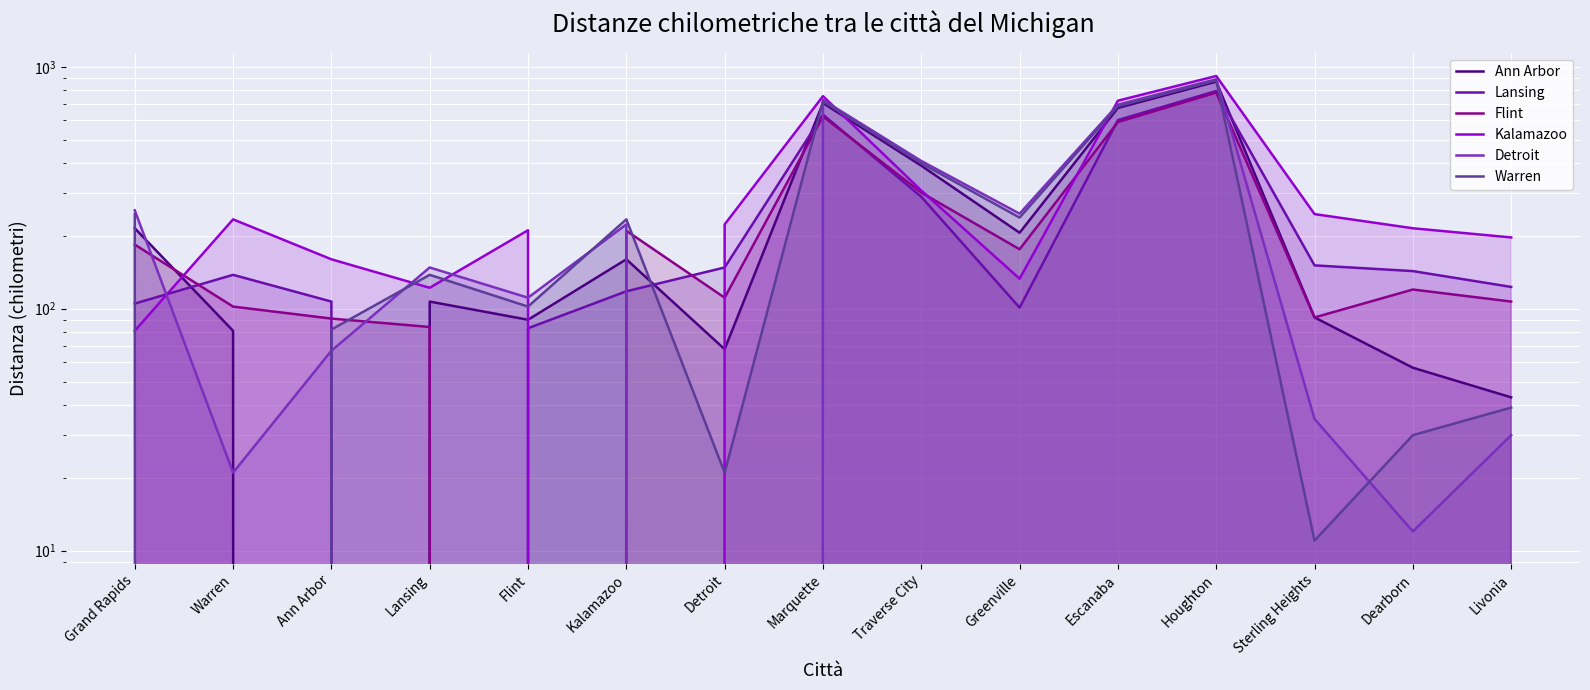

List the labels in order of Kalamazoo value, smallest first.

Kalamazoo, Grand Rapids, Lansing, Greenville, Ann Arbor, Livonia, Flint, Dearborn, Detroit, Warren, Sterling Heights, Traverse City, Escanaba, Marquette, Houghton